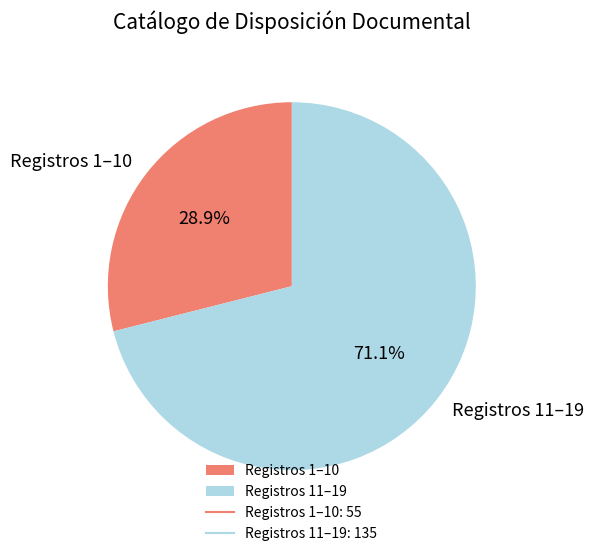

Is there any slice that represents more than half of the pie?

Yes